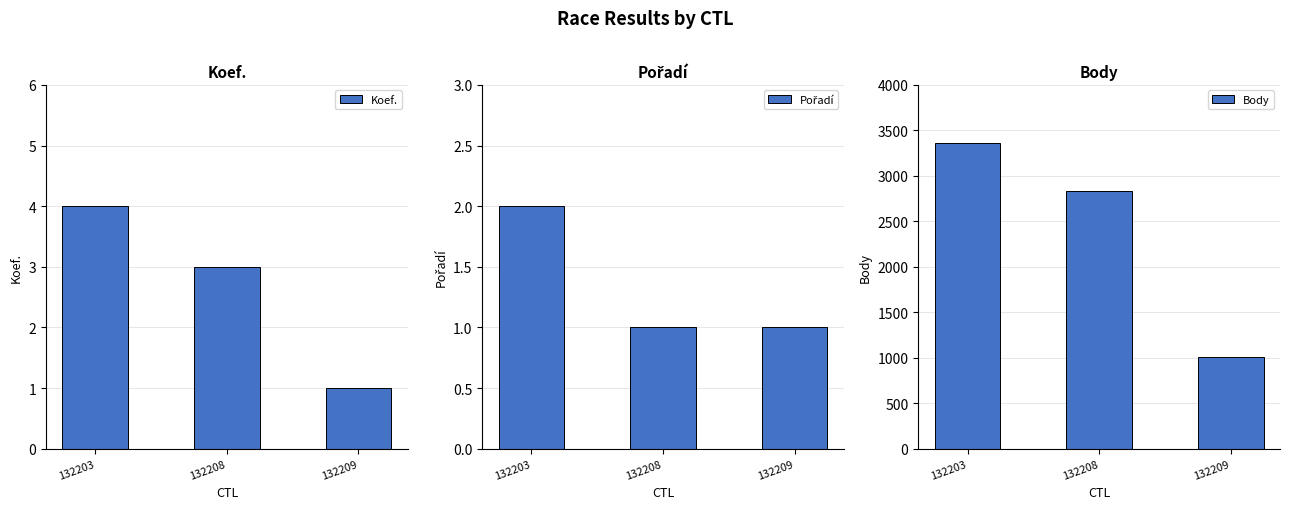

What is the difference between the maximum and minimum values in the Koef. series?

3